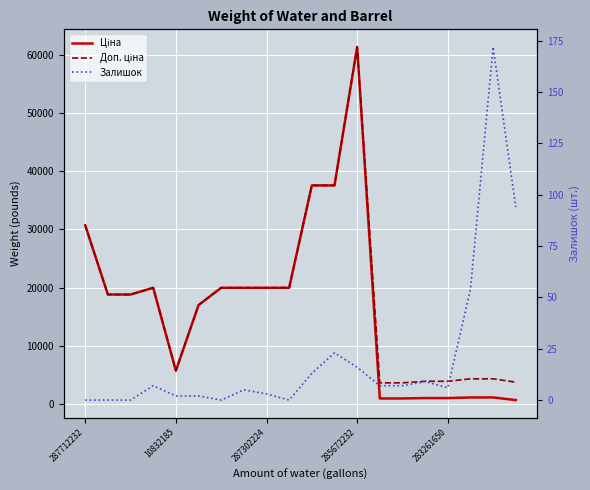

True or false: Ціна and Доп. ціна cross at least once.

False